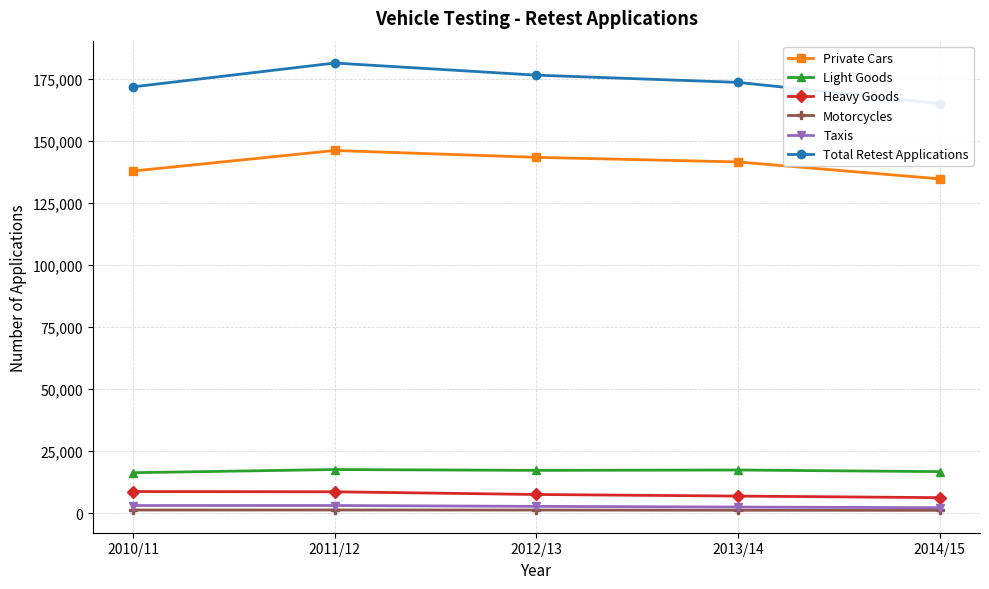

At 2012/13, list the series in order from largest to smallest.

Total Retest Applications, Private Cars, Light Goods, Heavy Goods, Taxis, Motorcycles